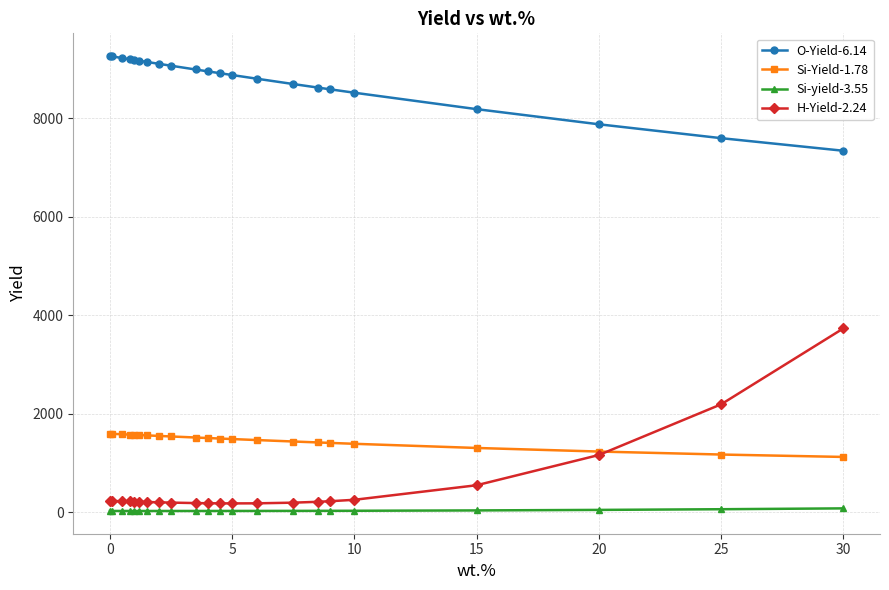

What are all the series names shown in the legend?

O-Yield-6.14, Si-Yield-1.78, Si-yield-3.55, H-Yield-2.24